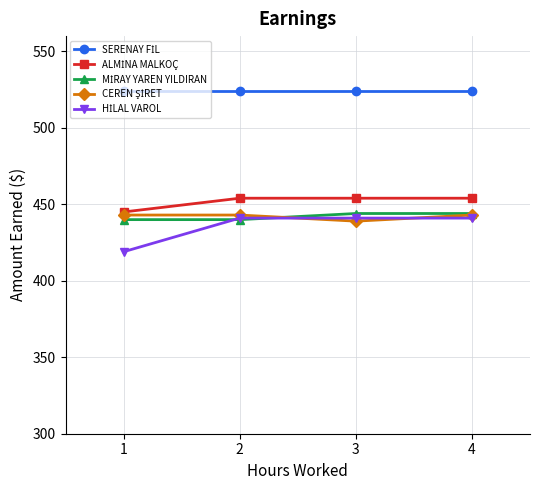

How many lines are shown in the chart?

5